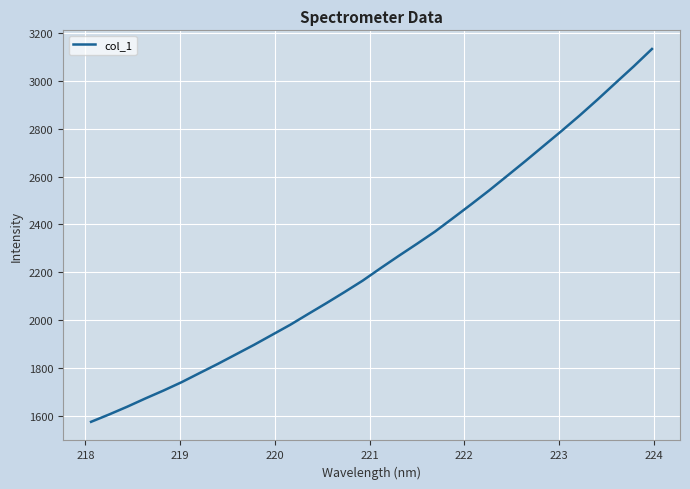

Count the number of values greater than 2217.

16